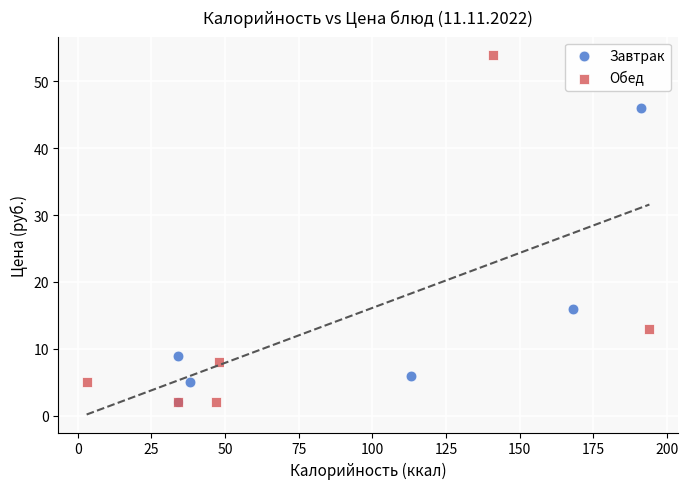

Which series contains the highest Y value?

Обед